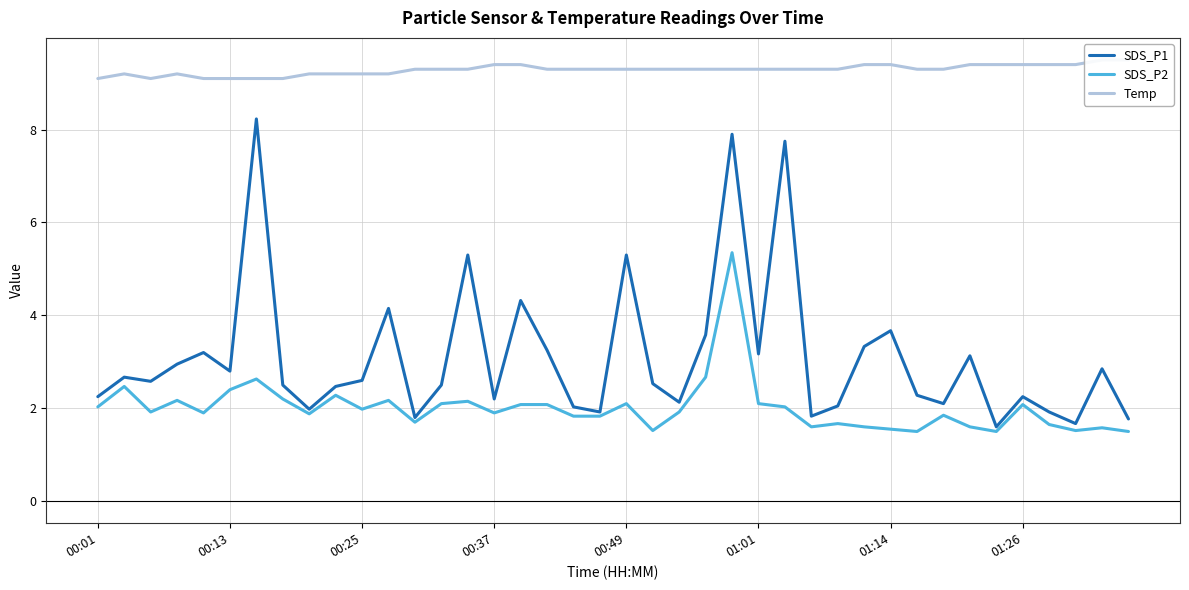

How many interior local peaks does the SDS_P1 series have?

13